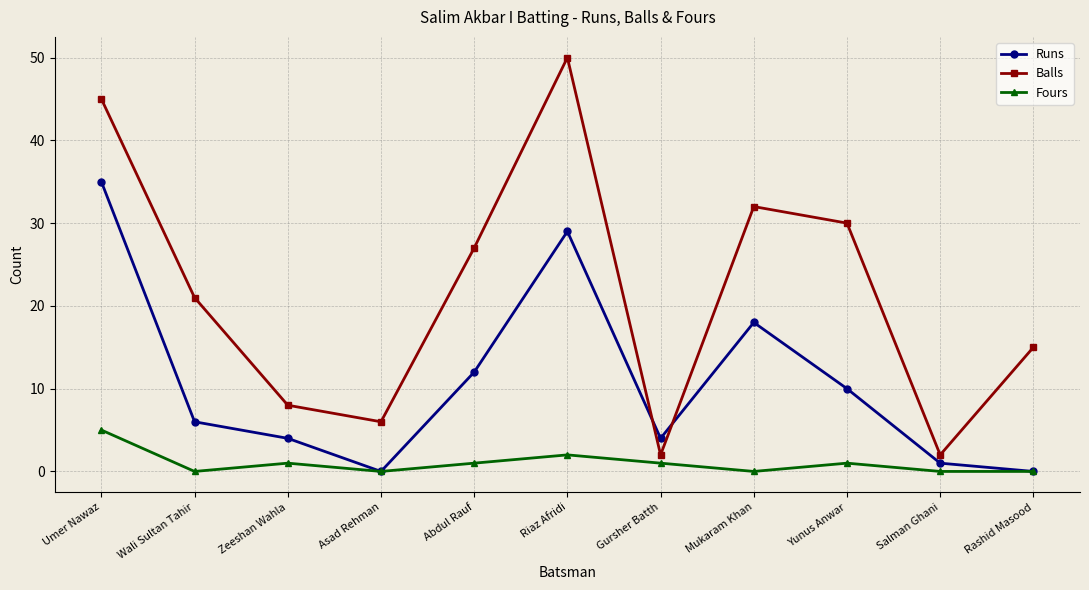

List the series in order of their overall mean, lowest first.

Fours, Runs, Balls